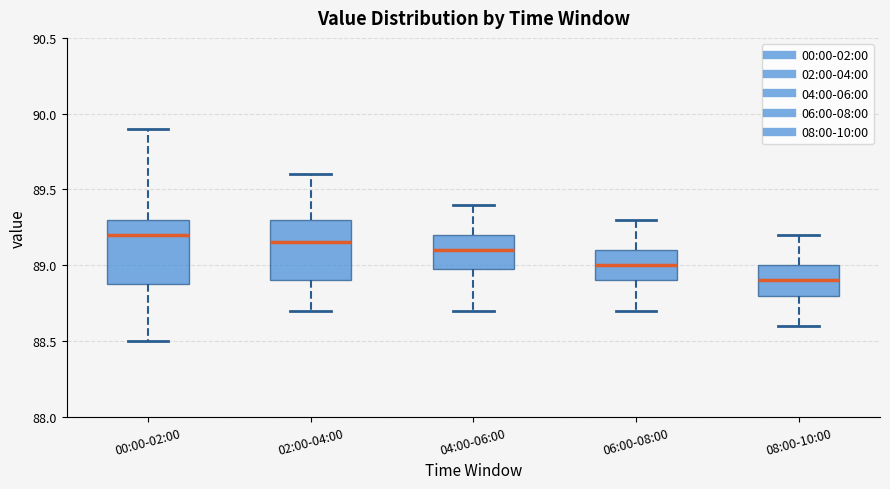

Where is the upper edge of the box for 00:00-02:00 on the y-axis? The values are not printed on the chart, so give them approximately, as read against the axis.

89.30